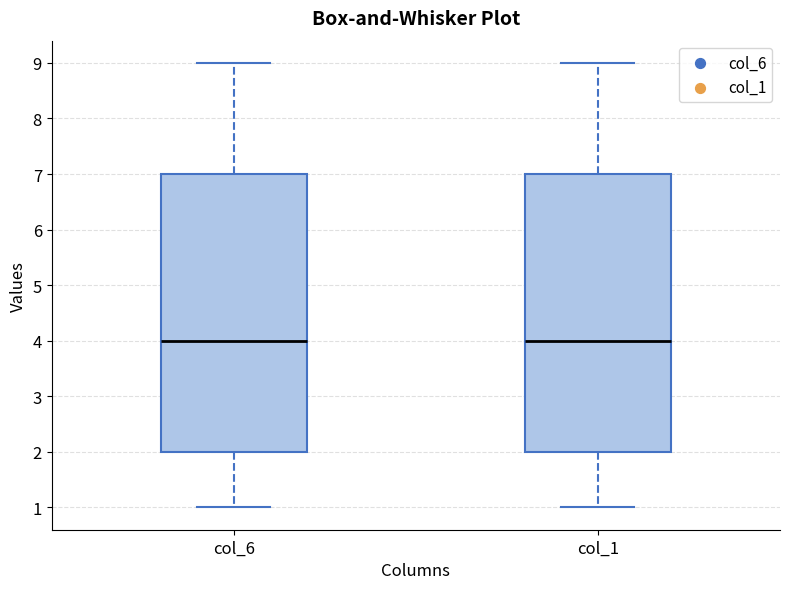

Reading left to right, transcribe this box plot: for each box, give where its median line is, the range the box spans, and where its two whiskers end, as read against the y-axis. The values are not printed on the chart, so give them approximately, as read against the axis.

col_6: median 4, box 2 to 7, whiskers 1 to 9
col_1: median 4, box 2 to 7, whiskers 1 to 9